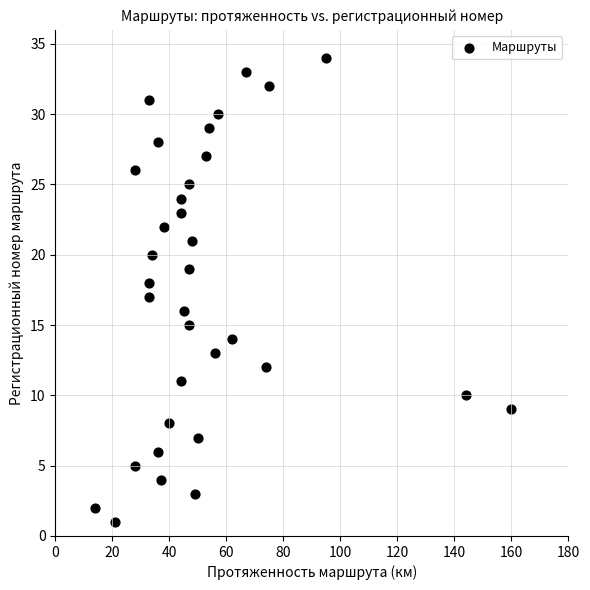

What is the range of Y values (max minus min)?

33